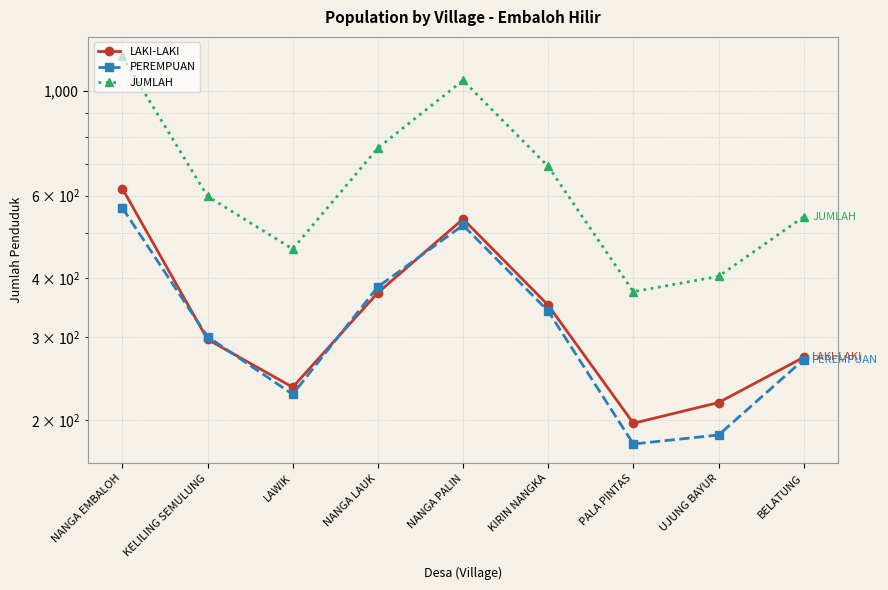

What is the sum of all LAKI-LAKI values?

3099